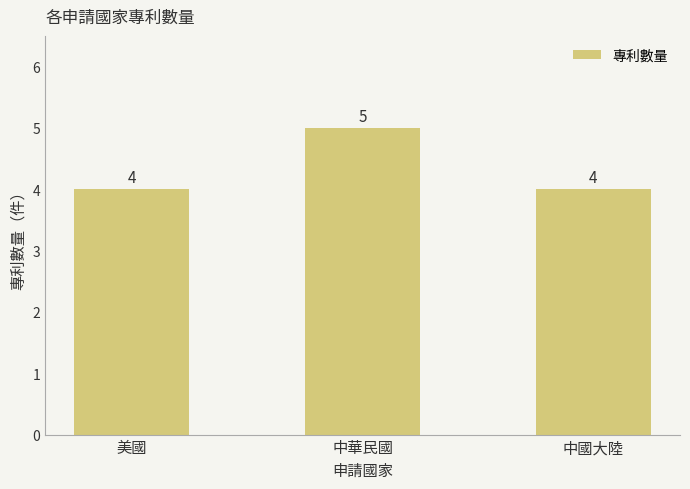

Reading left to right, transcribe all the data shown in this chart.

美國=4	中華民國=5	中國大陸=4